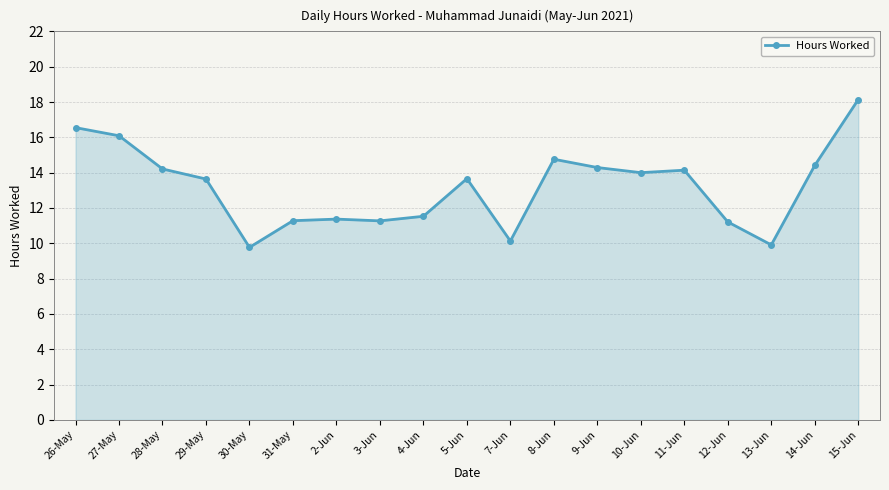

What is the difference between the values at 10-Jun and 5-Jun?

0.3